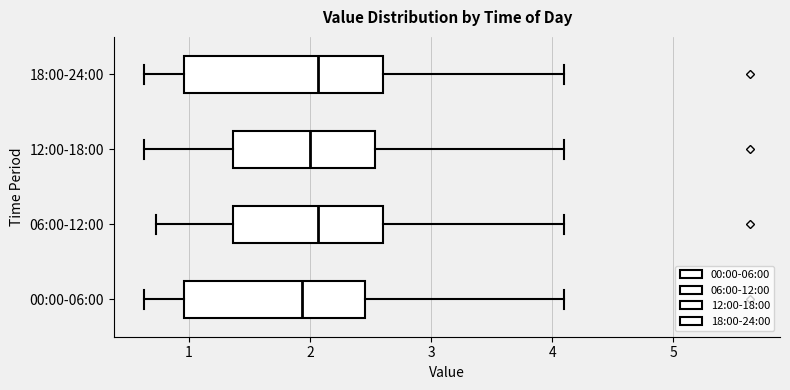

Where does the left whisker of the box for 00:00-06:00 end on the x-axis? The values are not printed on the chart, so give them approximately, as read against the axis.

0.6